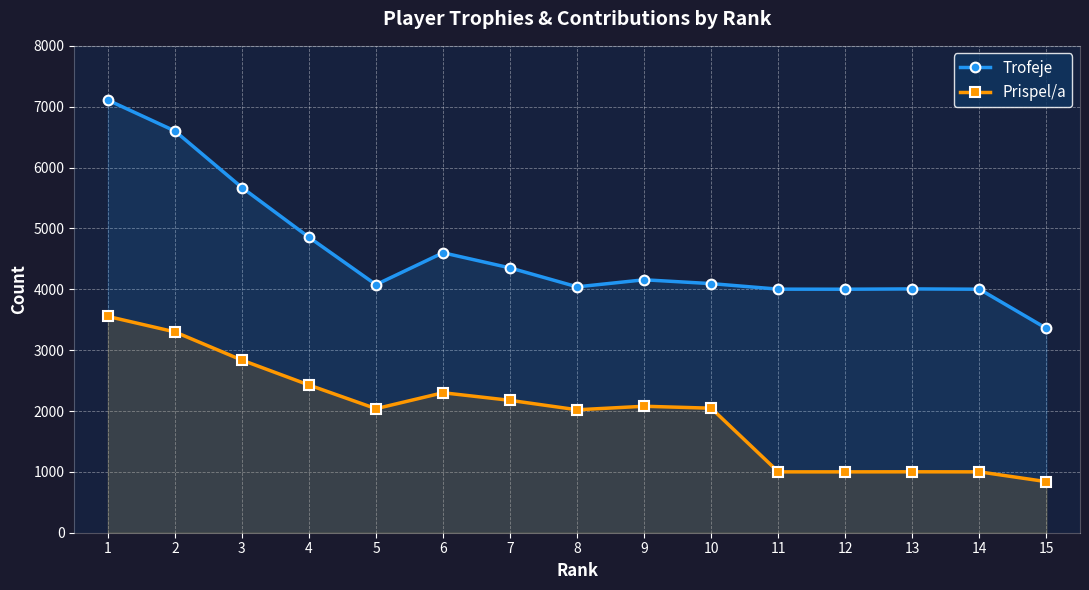

Does the chart have visible grid lines?

Yes